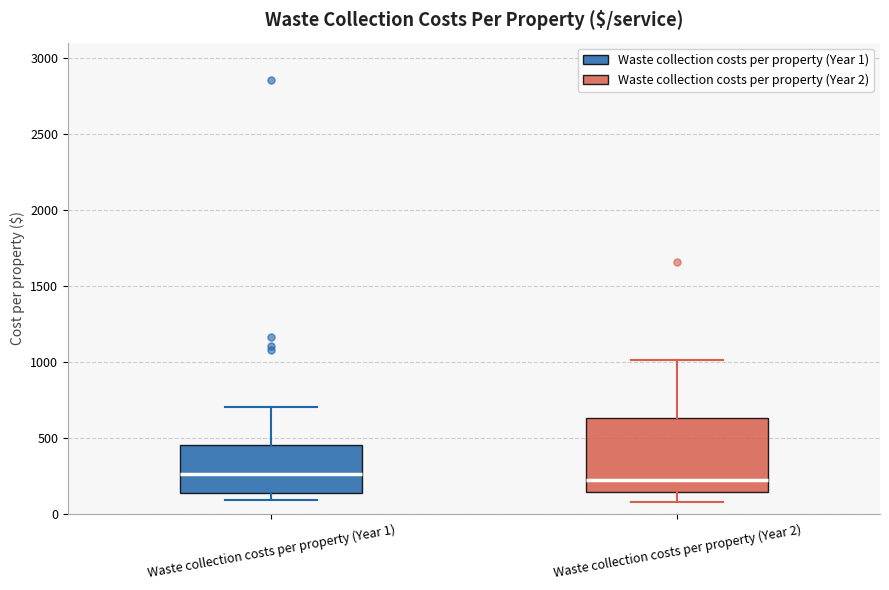

Reading left to right, read every box against the y-axis: the position of its median line, the range the box covers, and the ends of its whiskers. The values are not printed on the chart, so give them approximately, as read against the axis.

Waste collection costs per property (Year 1): median 250, box 150 to 450, whiskers 100 to 700
Waste collection costs per property (Year 2): median 200, box 150 to 650, whiskers 50 to 1000